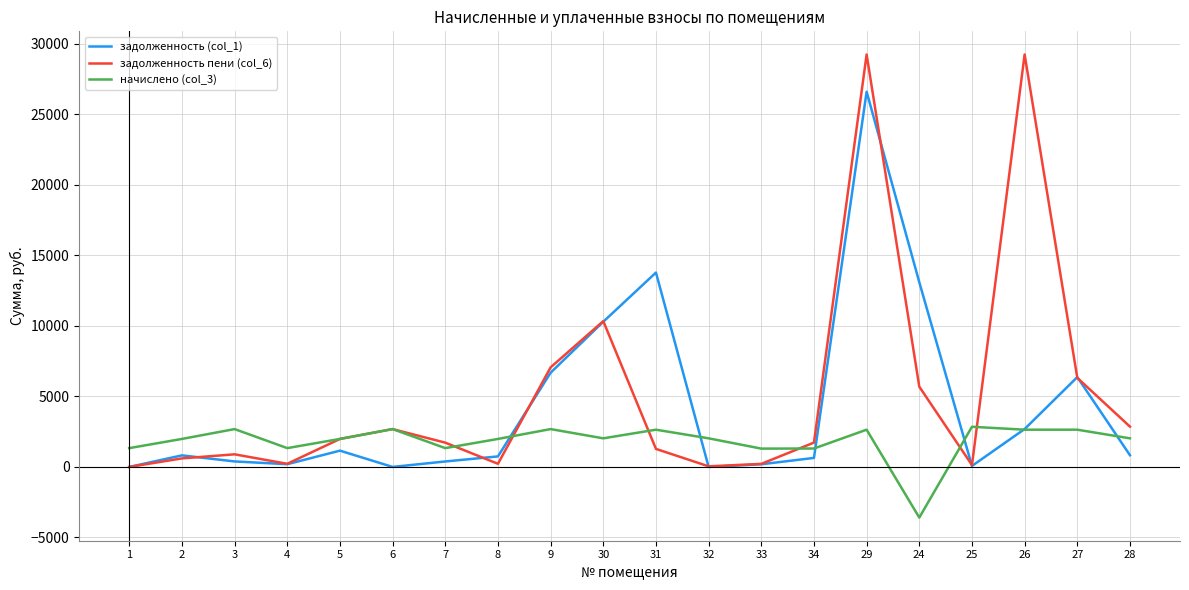

The value of начислено (col_3) at 4 is 1333.8. True or false?

True